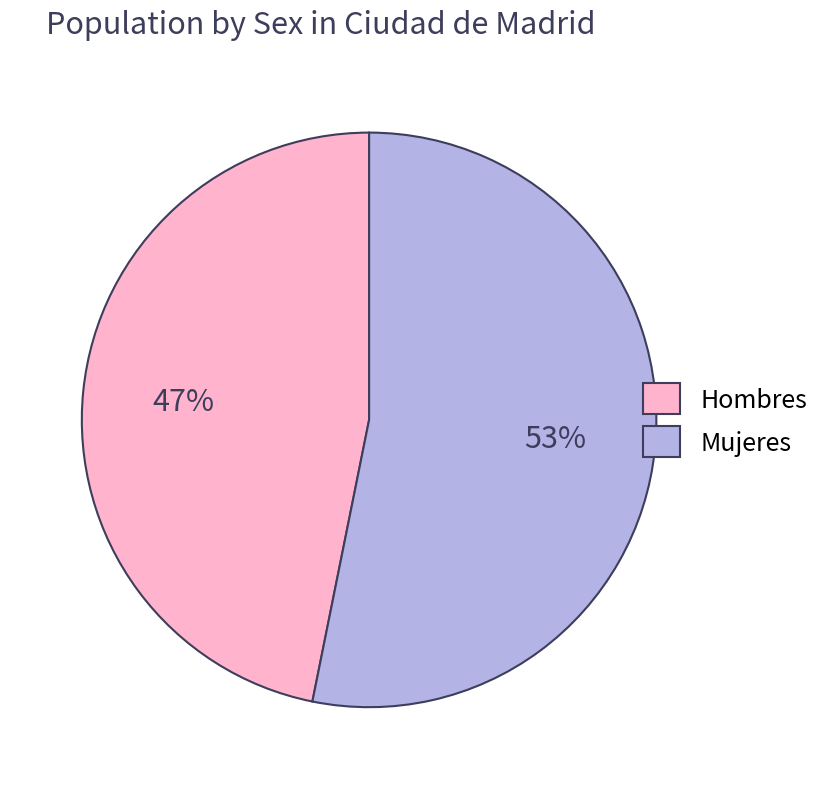

To the nearest percent, what is the average slice percentage?

50%